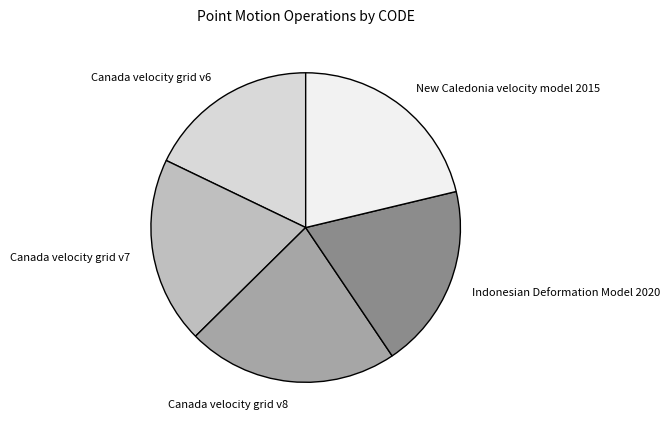

Combined, do Canada velocity grid v6 and New Caledonia velocity model 2015 account for over 50%?

No